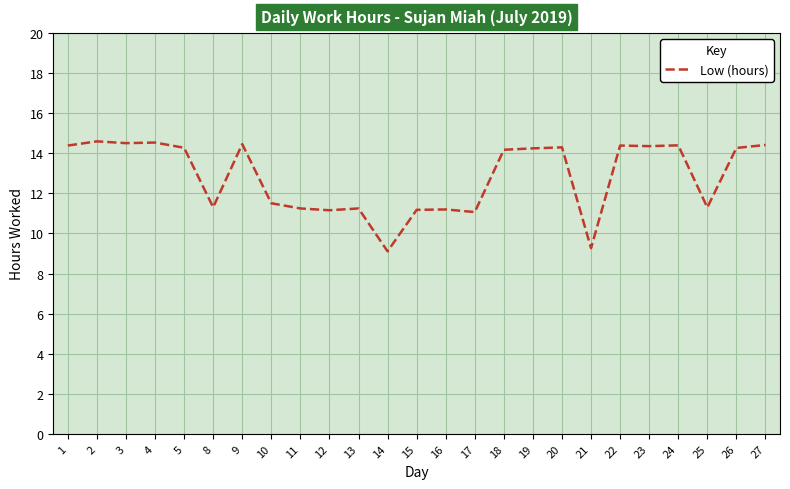

Between 21 and 13, which is larger?

13